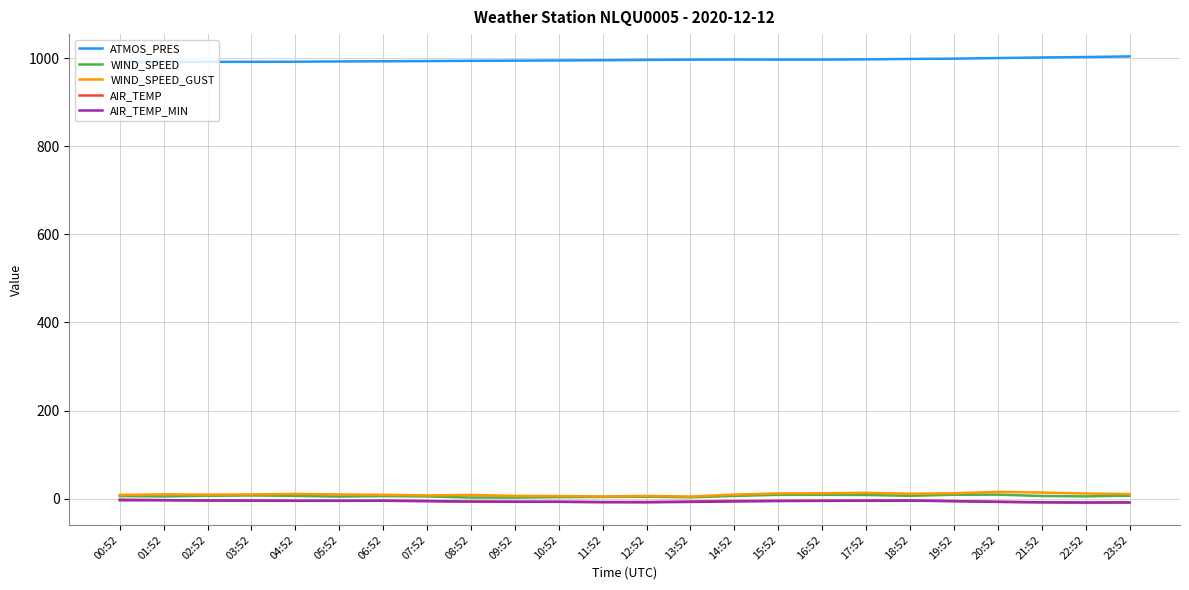

What is the highest value of the ATMOS_PRES series?

1004.0